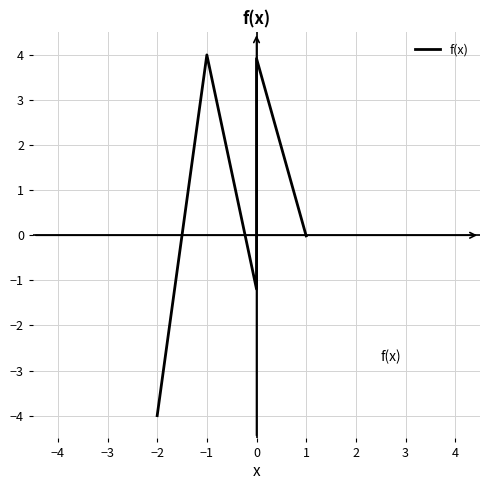

What position from the right is −4?

6